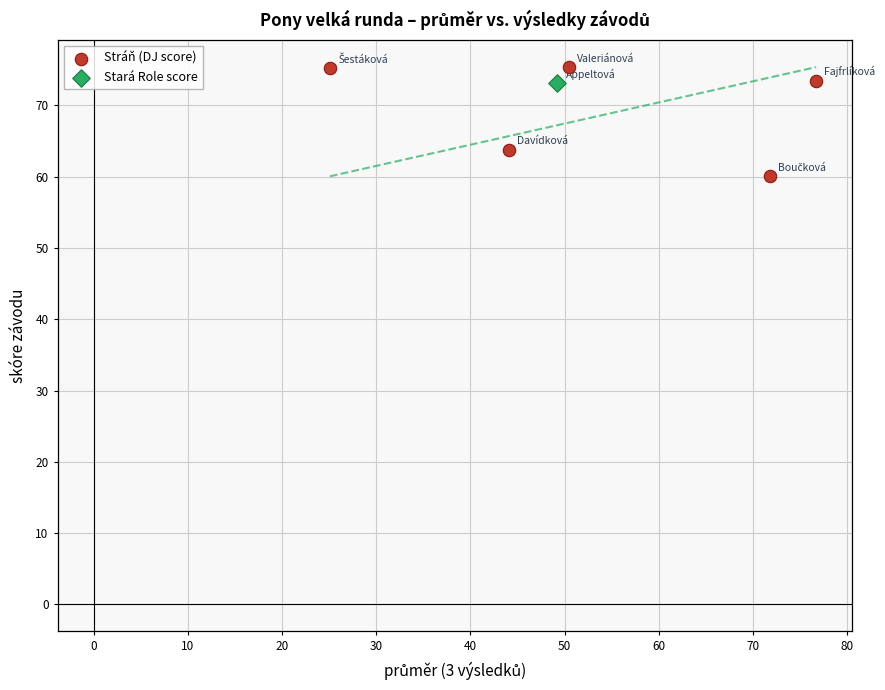

What are all the series names shown in the legend?

Stráň (DJ score), Stará Role score